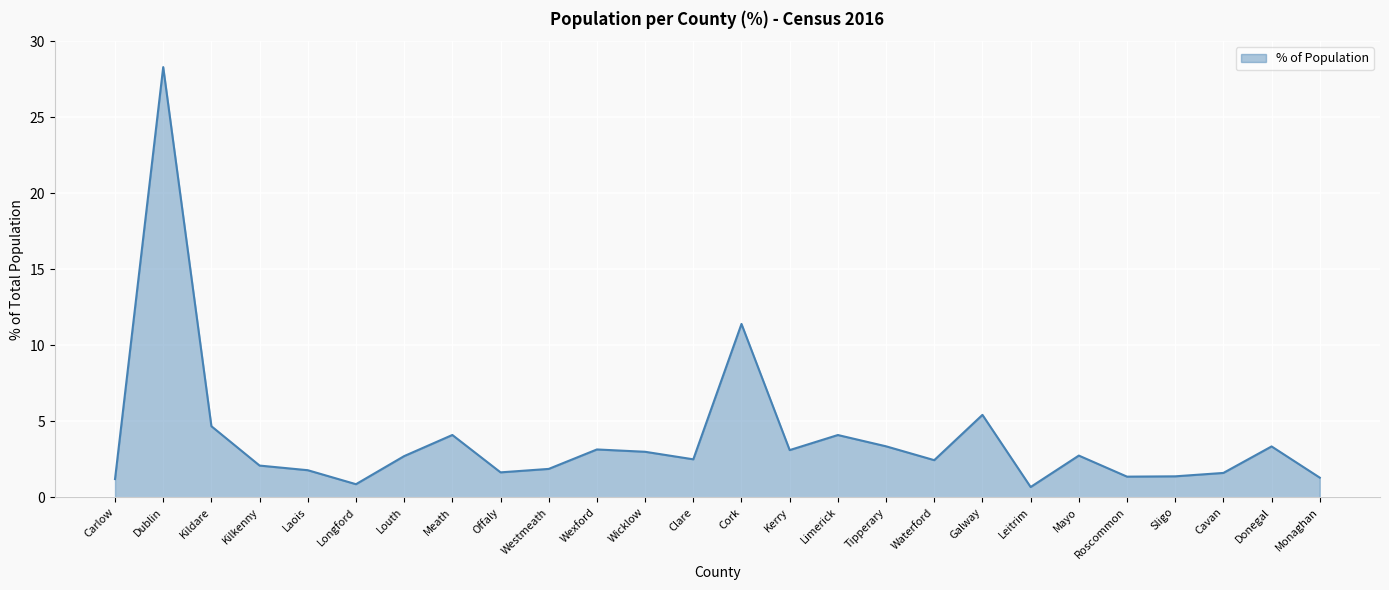

What is the smallest value displayed?

0.7